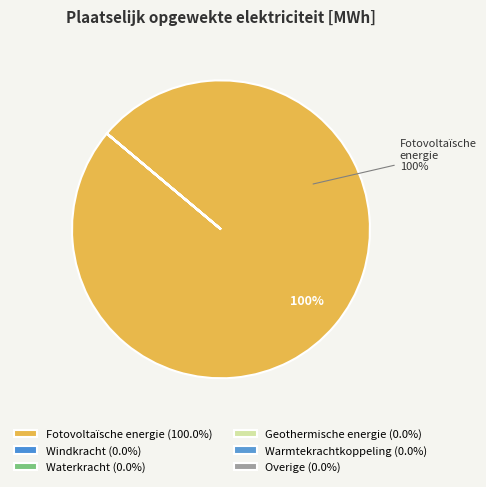

To the nearest percent, what is the difference between the largest and smallest slice percentages?

100%